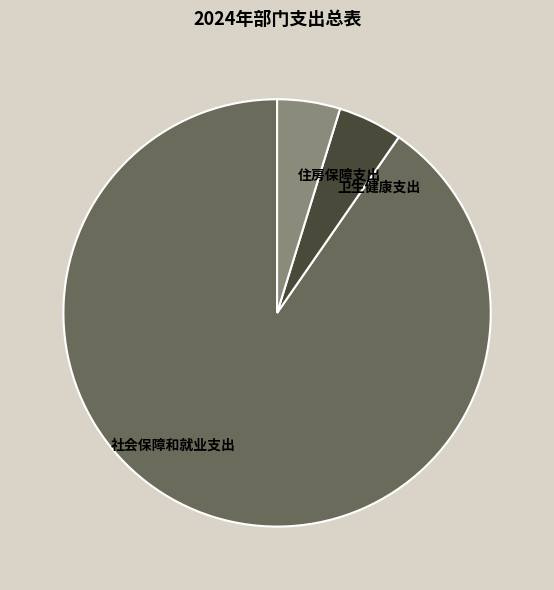

Which slice is the largest?

社会保障和就业支出